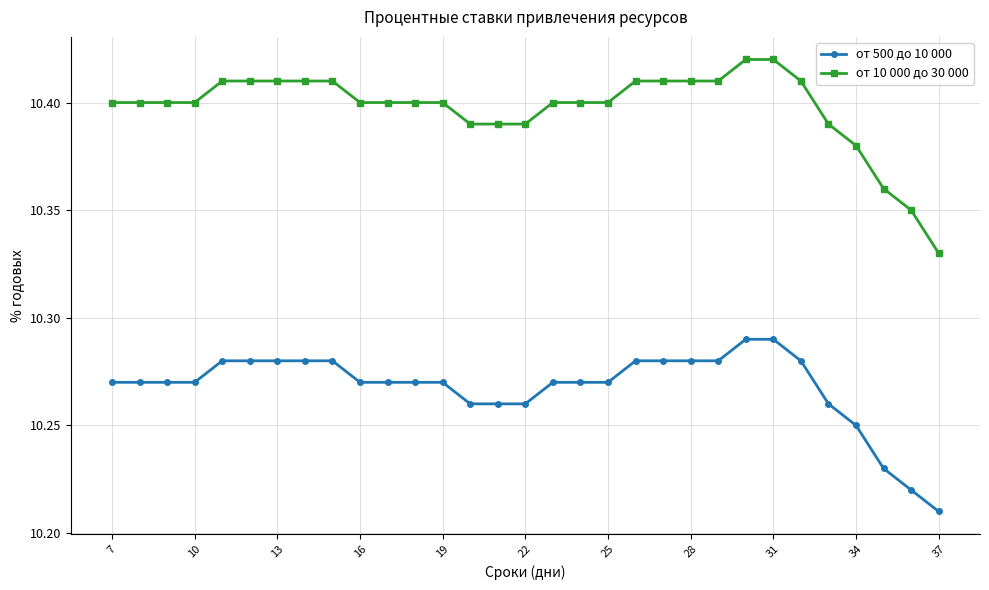

Which series has the widest spread of values?

от 10 000 до 30 000